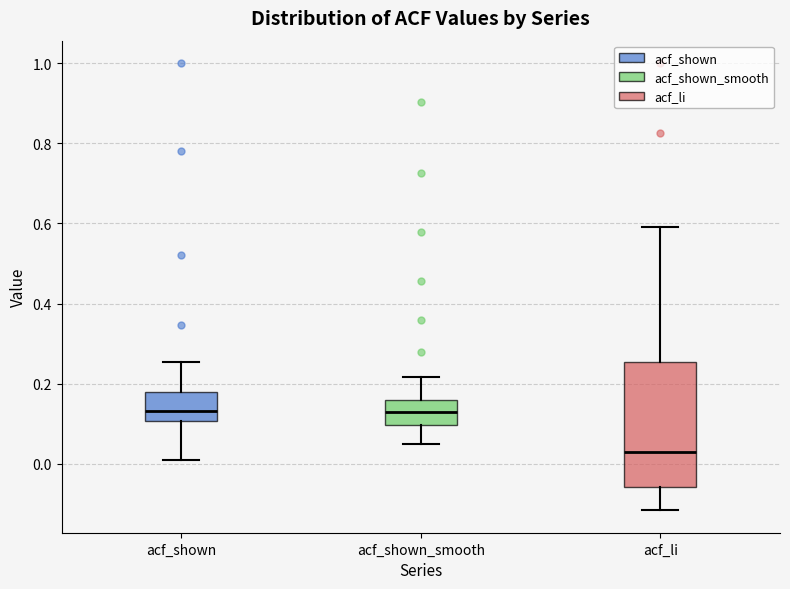

Reading left to right, read every box against the y-axis: the position of its median line, the range the box covers, and the ends of its whiskers. The values are not printed on the chart, so give them approximately, as read against the axis.

acf_shown: median 0.14, box 0.10 to 0.18, whiskers 0.00 to 0.26
acf_shown_smooth: median 0.12, box 0.10 to 0.16, whiskers 0.04 to 0.22
acf_li: median 0.02, box -0.06 to 0.26, whiskers -0.12 to 0.60